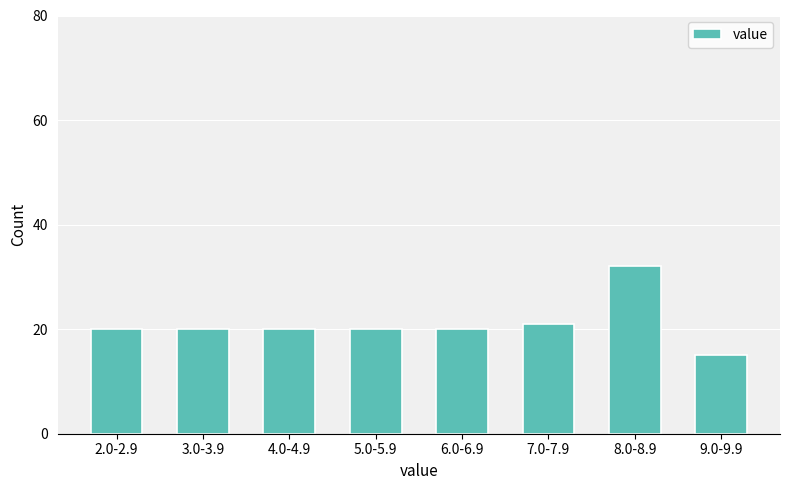

Reading left to right, list all the values displayed in this chart.

20	20	20	20	20	21	32	15